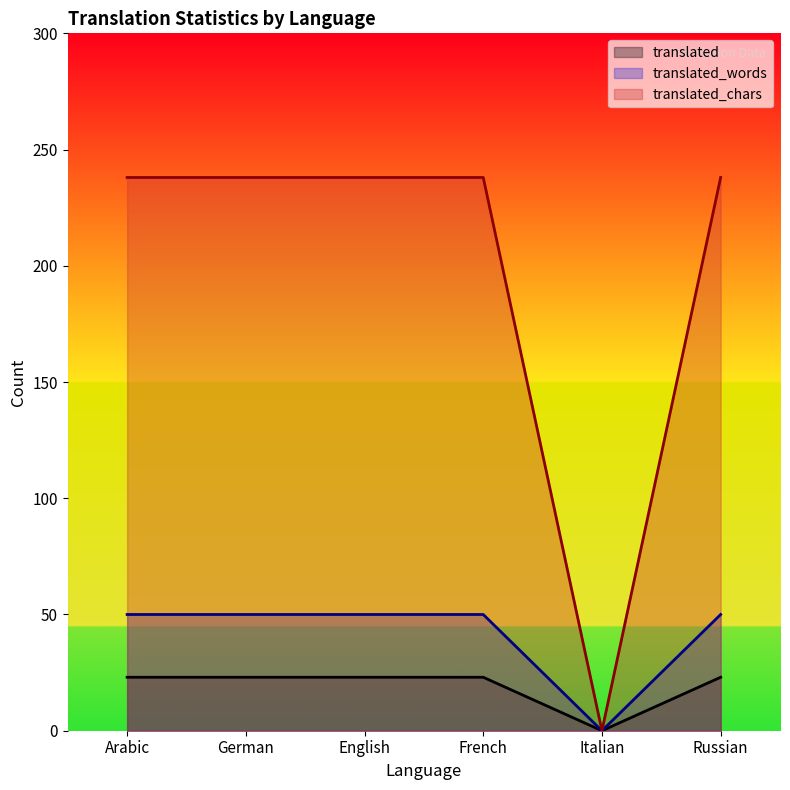

How many interior local valleys does the translated series have?

1